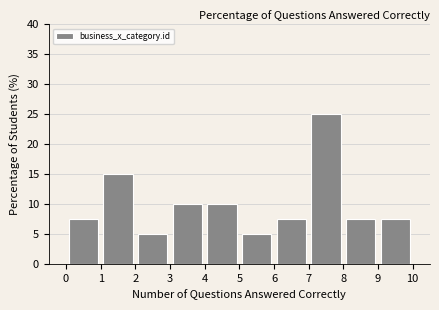

How tall is the bar that spans 2 to 3 on the x-axis? The values are not printed on the chart, so give them approximately, as read against the axis.

5.0